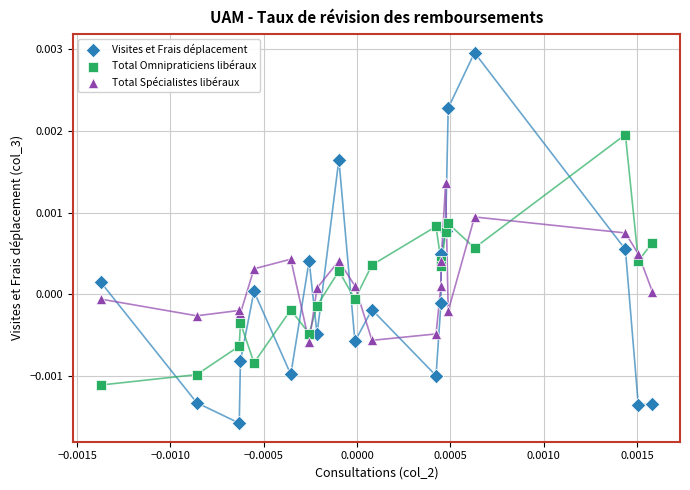

Which series has the largest Y range (max minus min)?

Visites et Frais déplacement